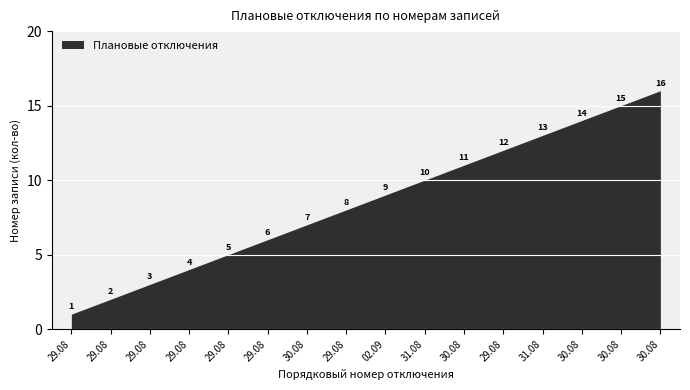

The value at 12 is 16. True or false?

False